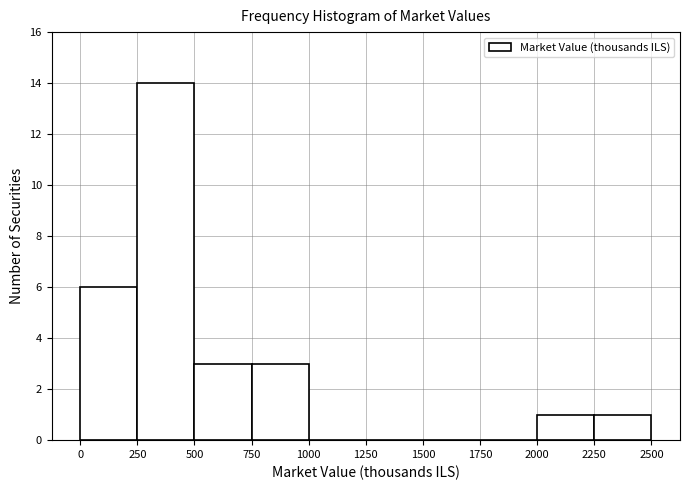

How tall is the bar that spans 250 to 500 on the x-axis? The values are not printed on the chart, so give them approximately, as read against the axis.

14